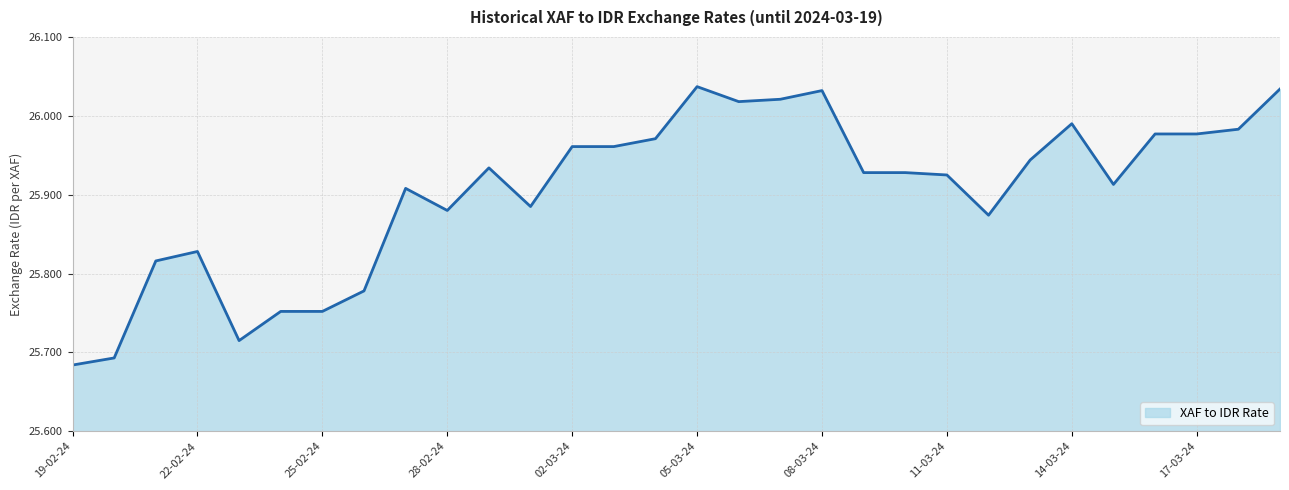

What is the difference between the maximum and minimum values?

0.4